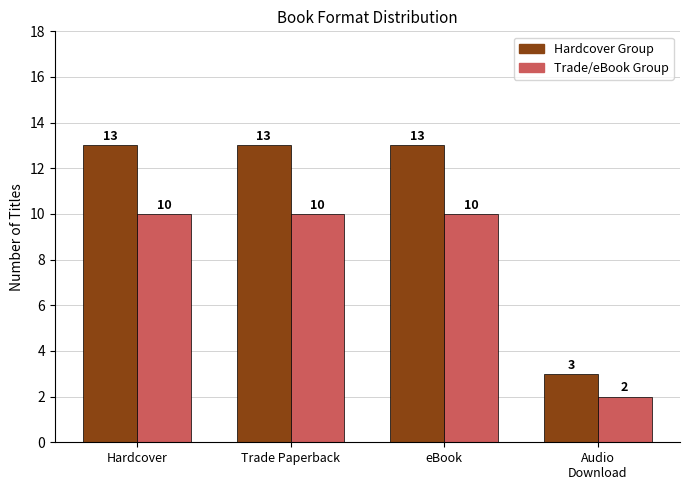

What is the total value across all series at Hardcover?

23